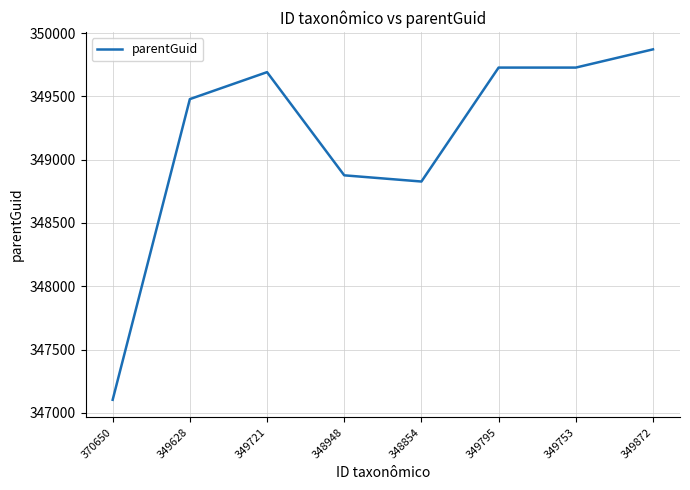

What position from the left is 349872?

8